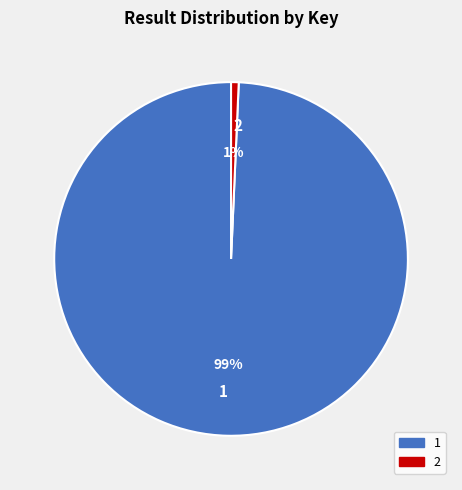

Does any single category account for the majority?

Yes